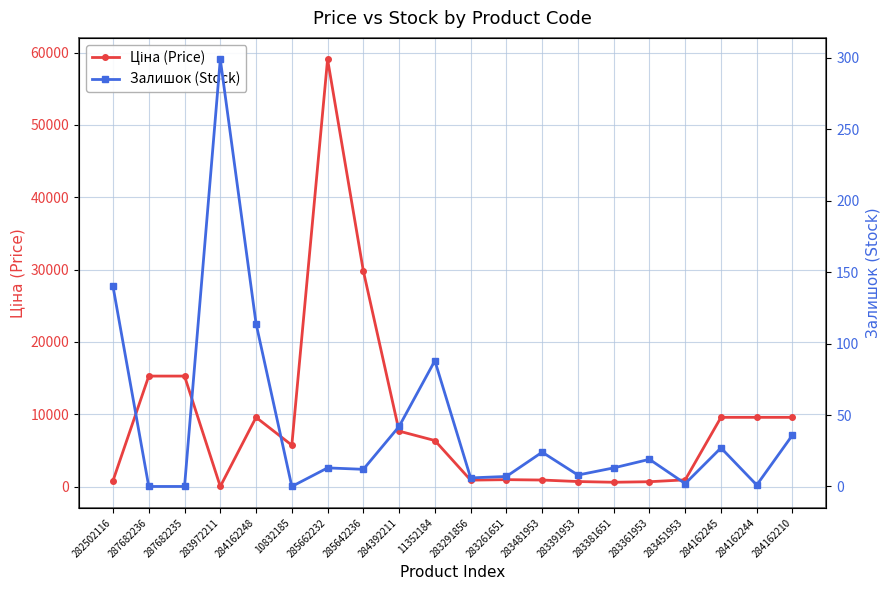

At which category is the sum across all series the highest?

285662232